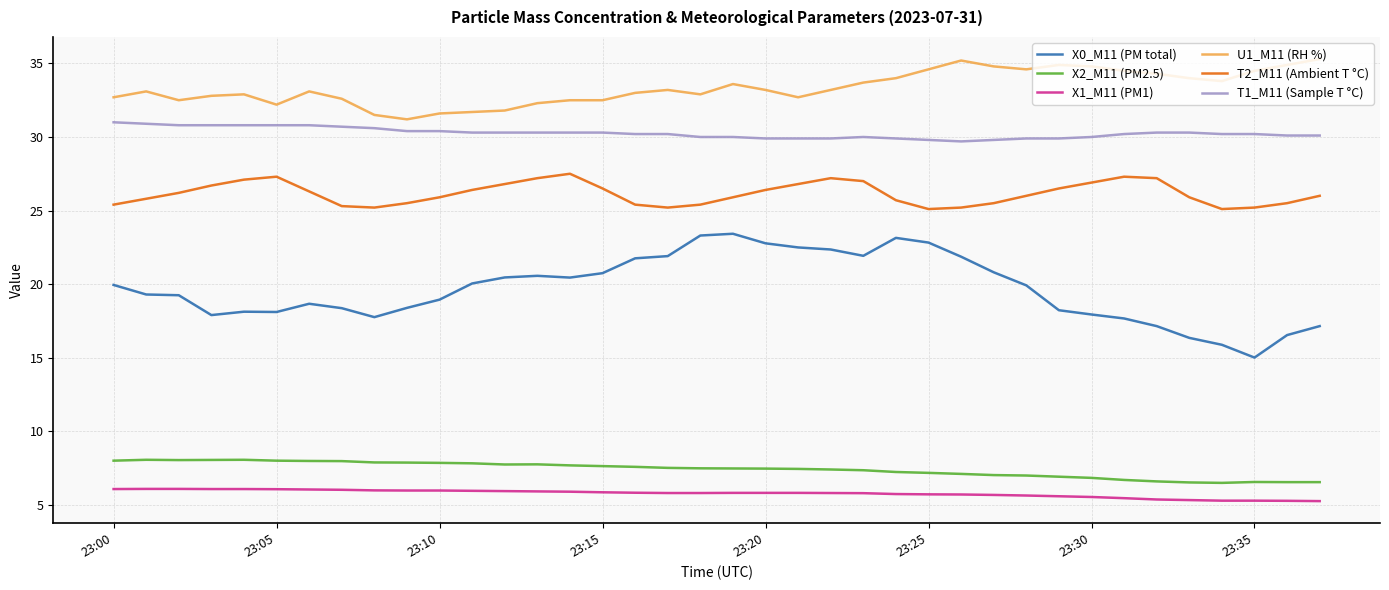

Count the number of categories in the chart.

38